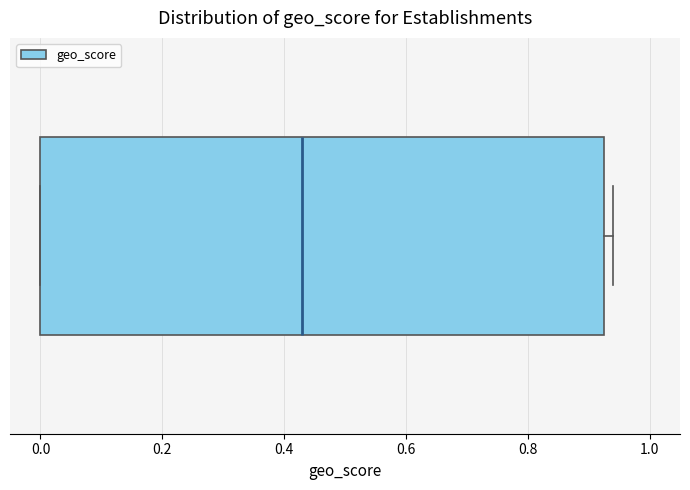

Transcribe this box plot: give where the median line is, the range the box spans, and where the two whiskers end, as read against the x-axis. The values are not printed on the chart, so give them approximately, as read against the axis.

median 0.44, box 0.00 to 0.92, whiskers 0.00 to 0.94